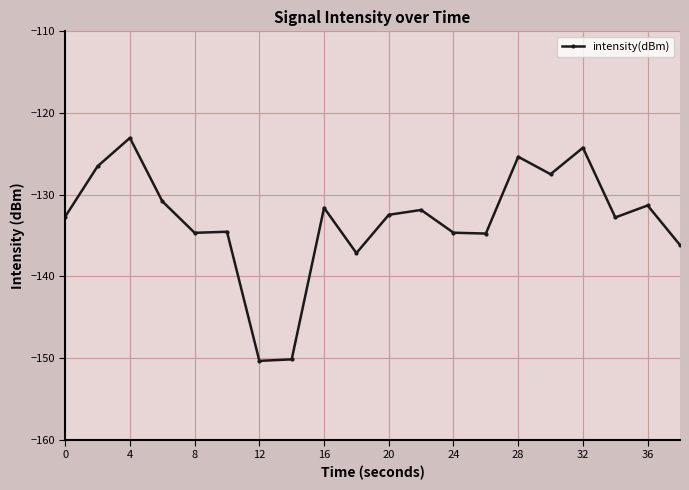

How many series are shown in this chart?

1